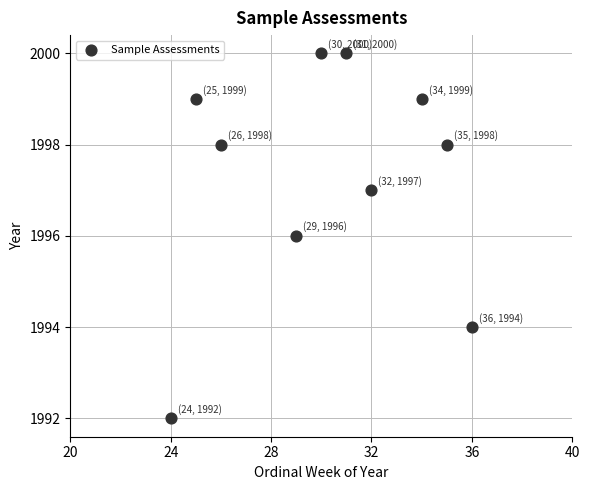

What is the range of Y values (max minus min)?

8